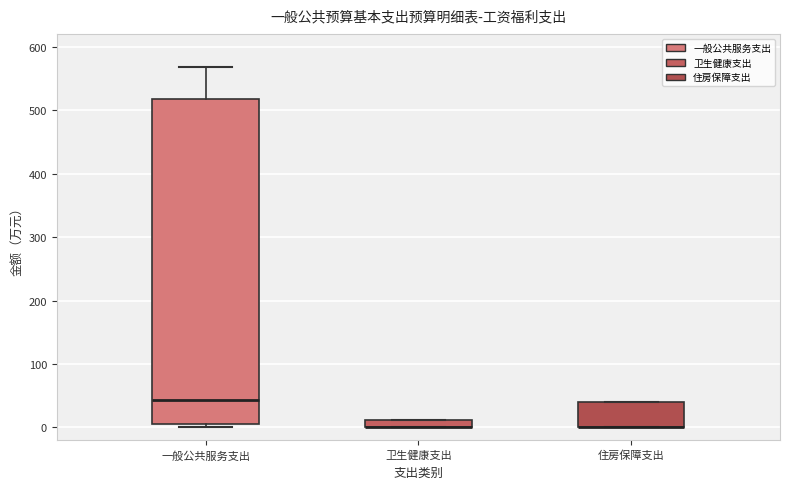

Comparing the boxes themselves (not the whiskers), which one is the tallest?

一般公共服务支出